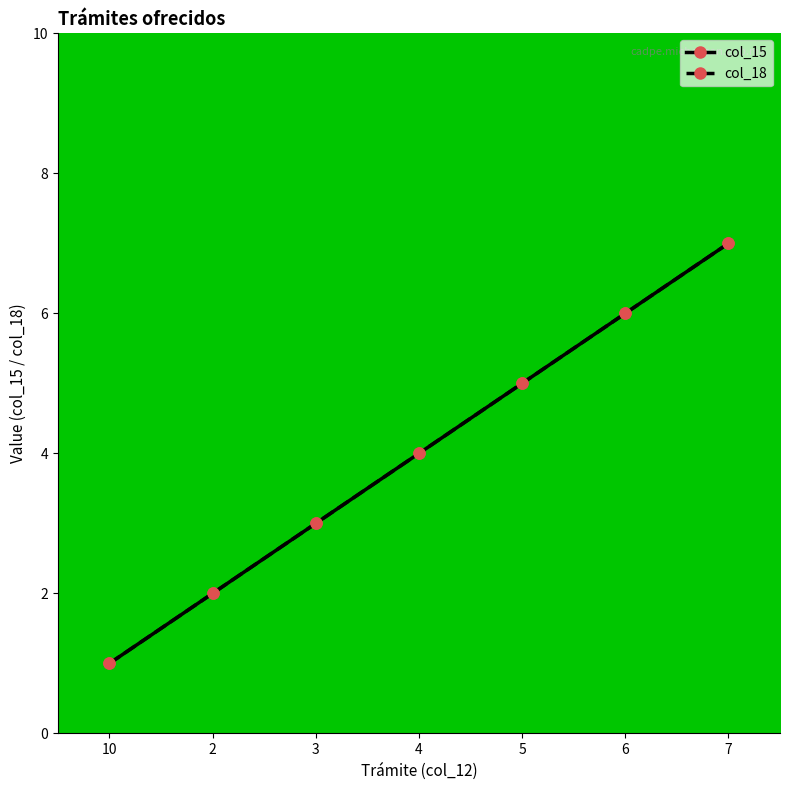

At how many categories does at least one series exceed 5?

2